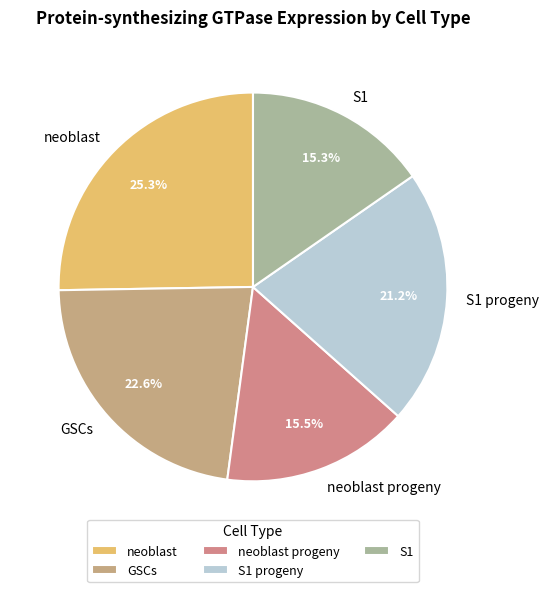

What percentage is the neoblast slice, to the nearest percent?

25%